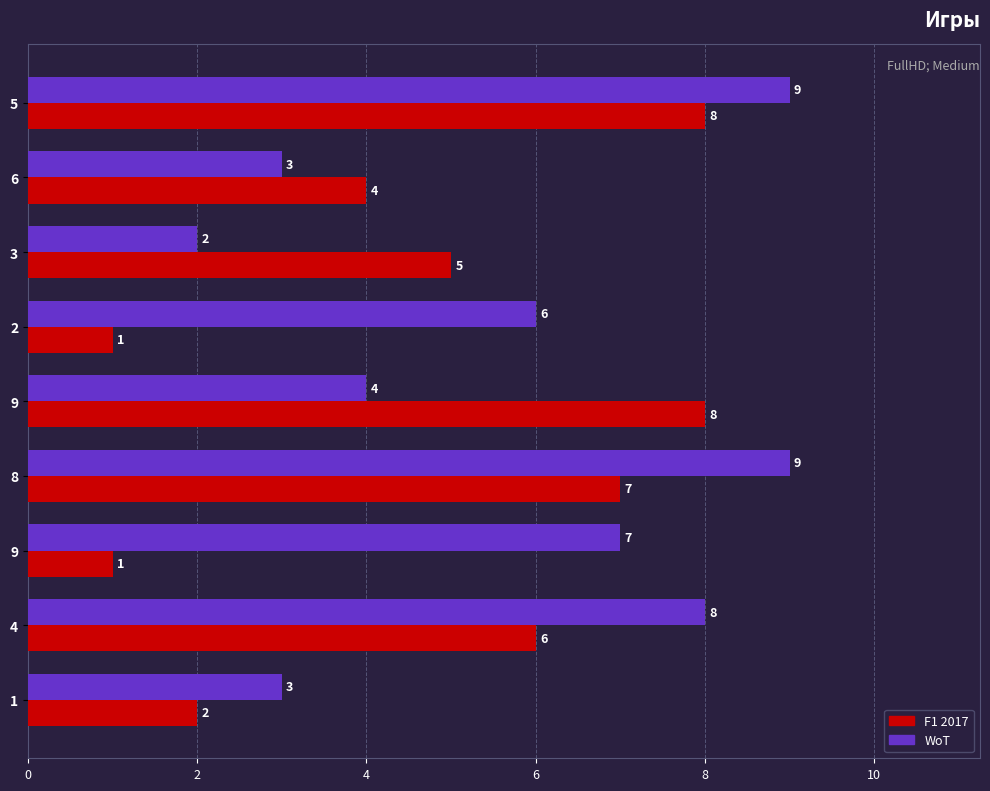

How many distinct data groups are displayed?

2